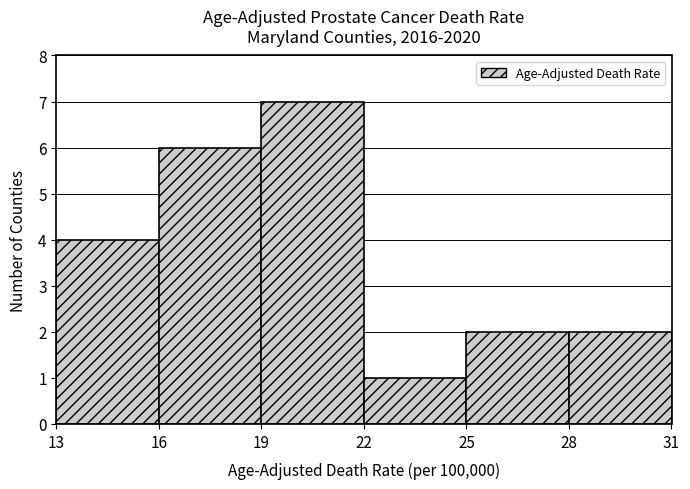

What is the height of the bar covering 19 to 22 on the x-axis? The values are not printed on the chart, so give them approximately, as read against the axis.

7